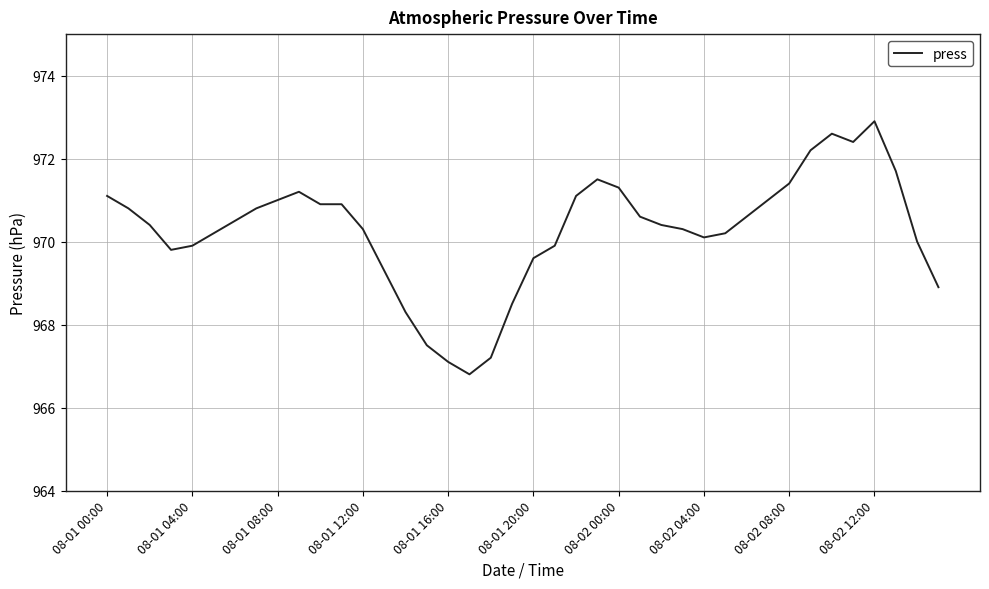

What is the difference between the maximum and minimum values?

6.1